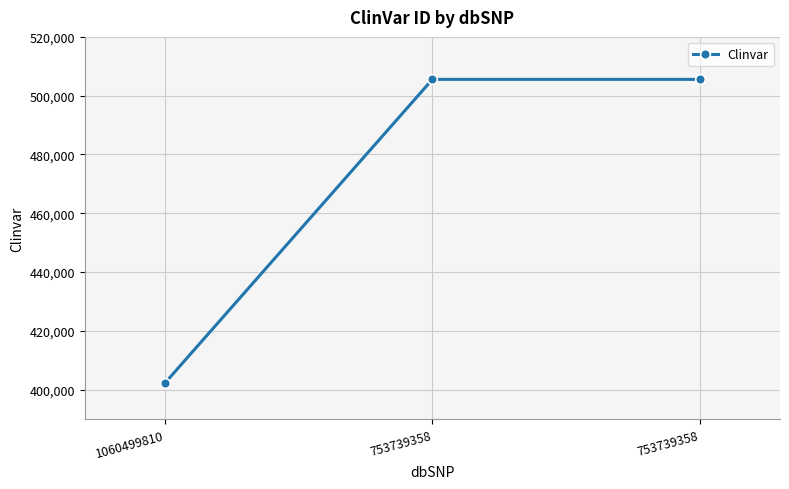

What is the value of the 1st point from the left?

402282